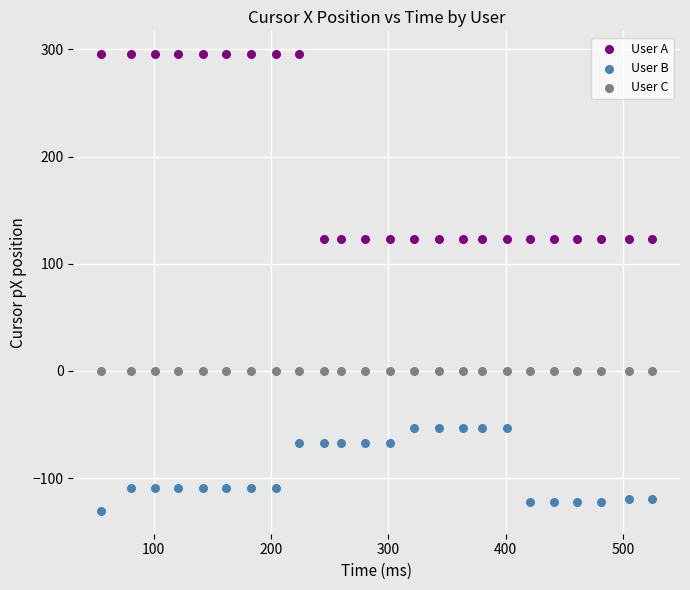

What are all the series names shown in the legend?

User A, User B, User C